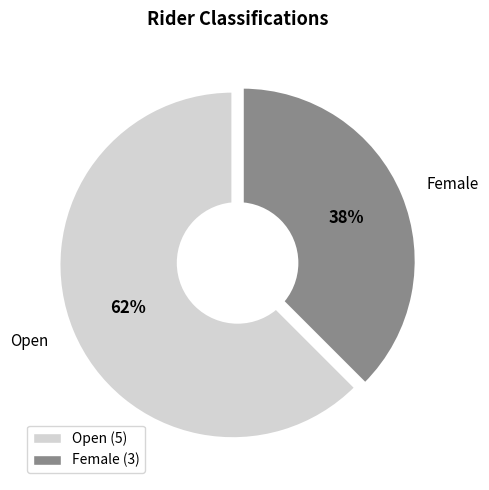

To the nearest percent, what is the combined percentage of Female and Open?

100%